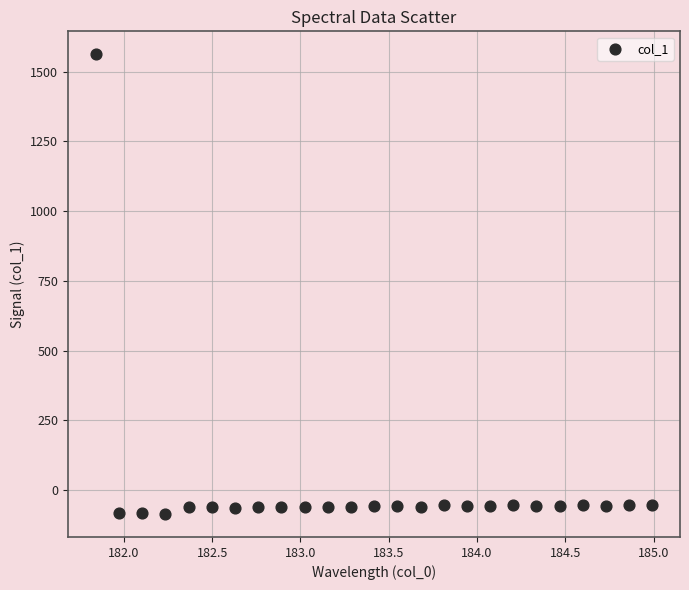

What is the range of X values (max minus min)?

3.1